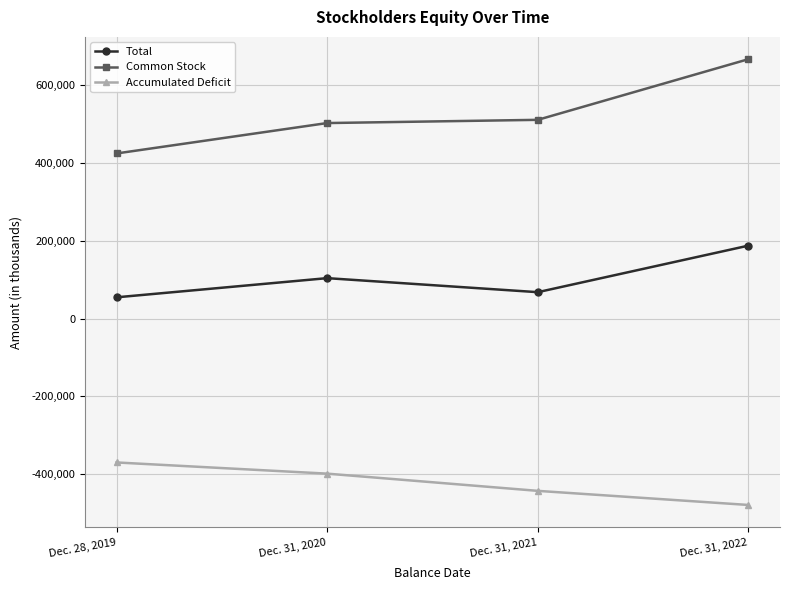

What is the difference between the Common Stock values at Dec. 28, 2019 and Dec. 31, 2022?

242143